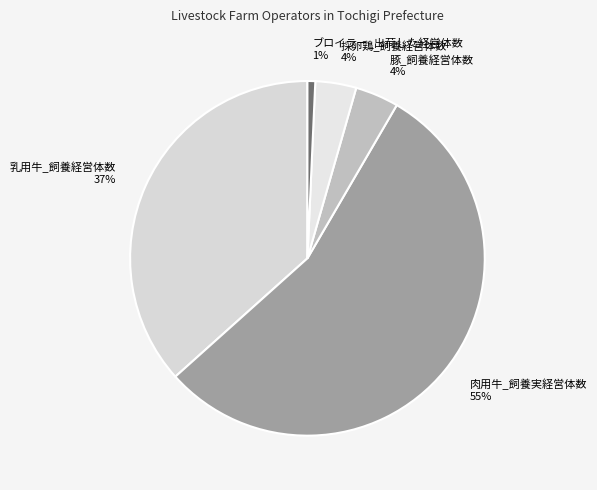

To the nearest percent, what is the average slice percentage?

20%